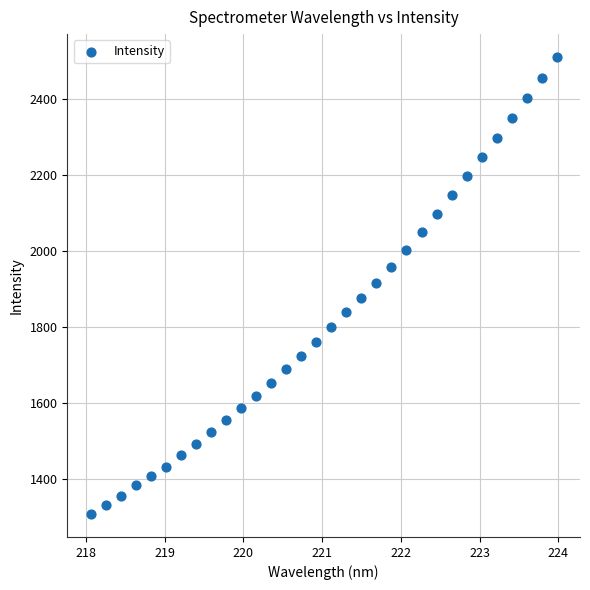

What is the range of Y values (max minus min)?

1204.5